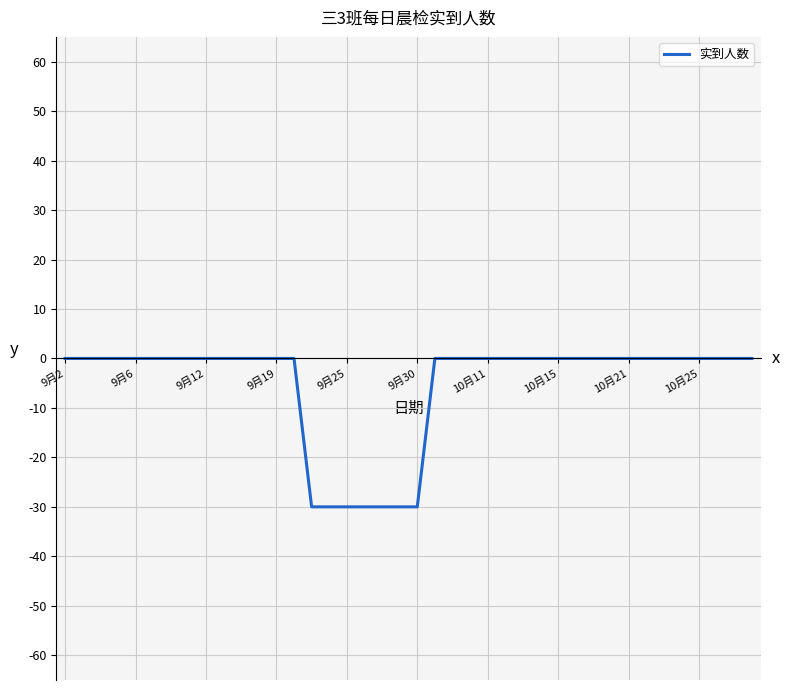

What is the difference between the maximum and minimum values?

30